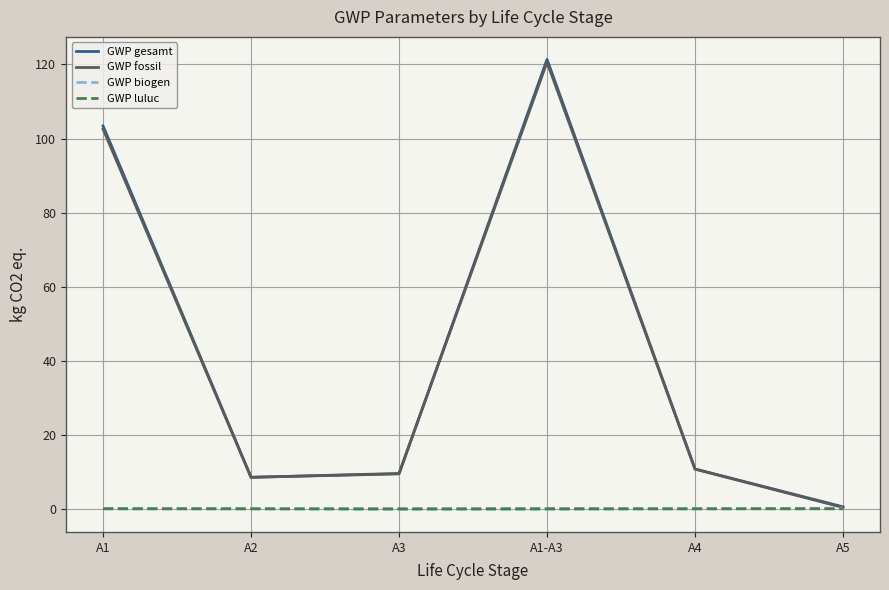

Between A1-A3 and A4, which series saw the biggest shift?

GWP gesamt